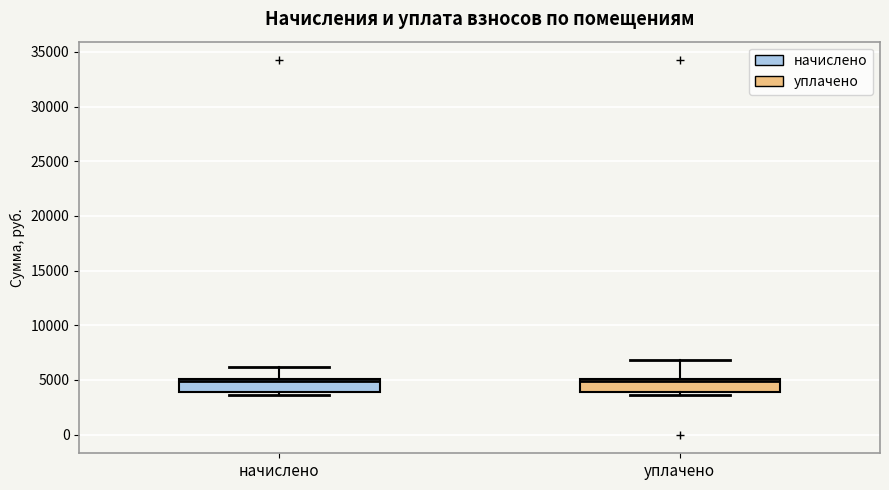

Where is the lower edge of the box for уплачено on the y-axis? The values are not printed on the chart, so give them approximately, as read against the axis.

4000